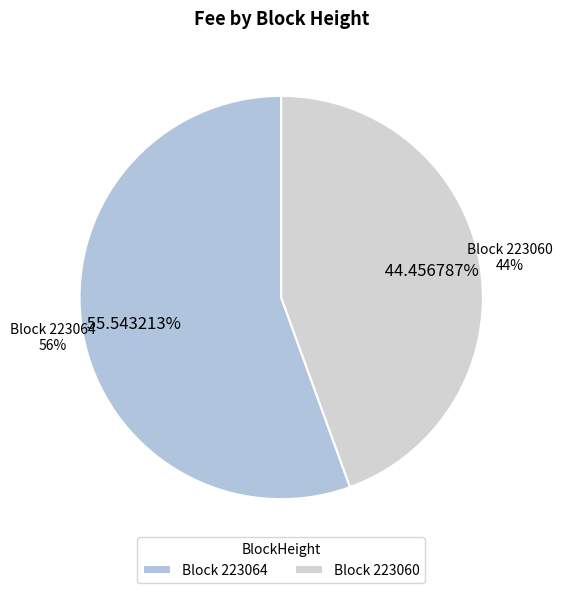

How many slices are in this pie chart?

2